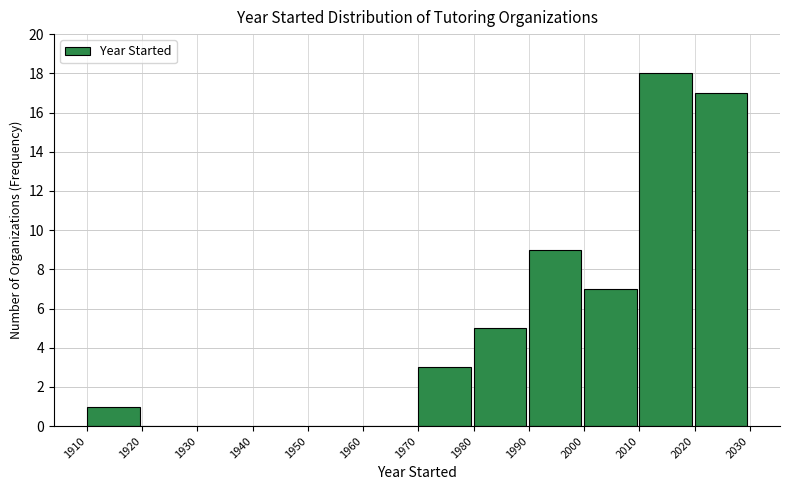

How tall is the bar that spans 2000 to 2010 on the x-axis? The values are not printed on the chart, so give them approximately, as read against the axis.

7